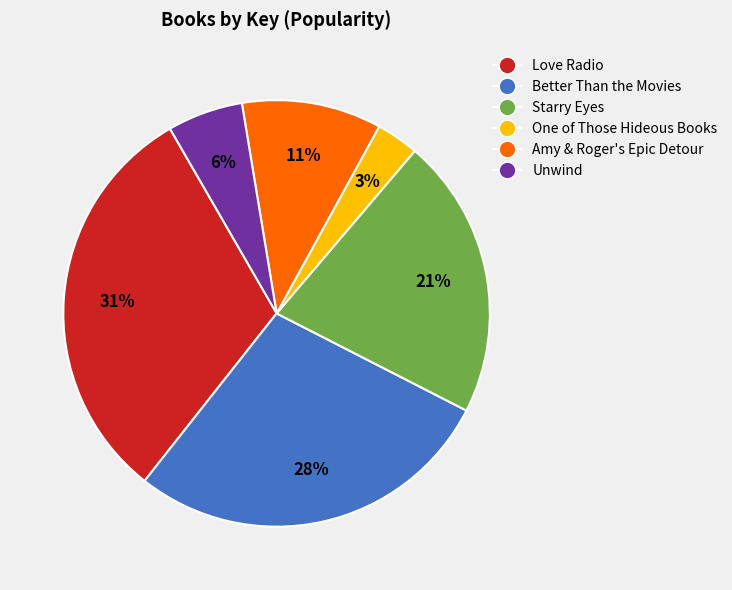

Which has a higher value, Starry Eyes or Amy & Roger's Epic Detour?

Starry Eyes